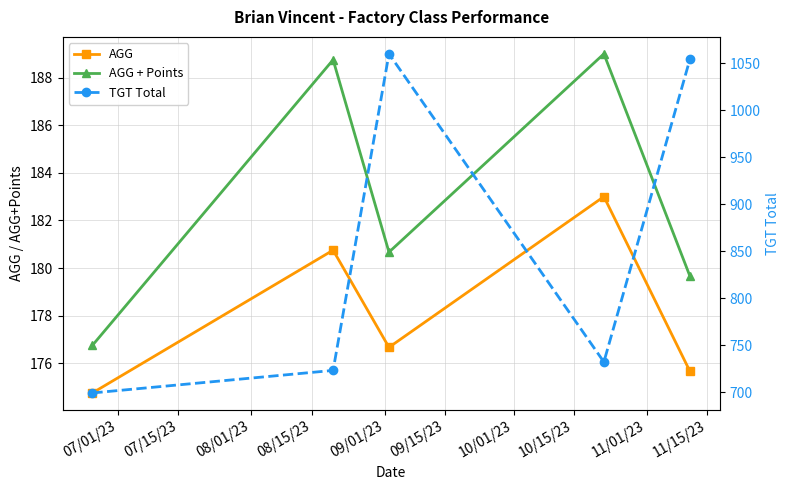

What is the maximum value shown in the chart?

1060.0